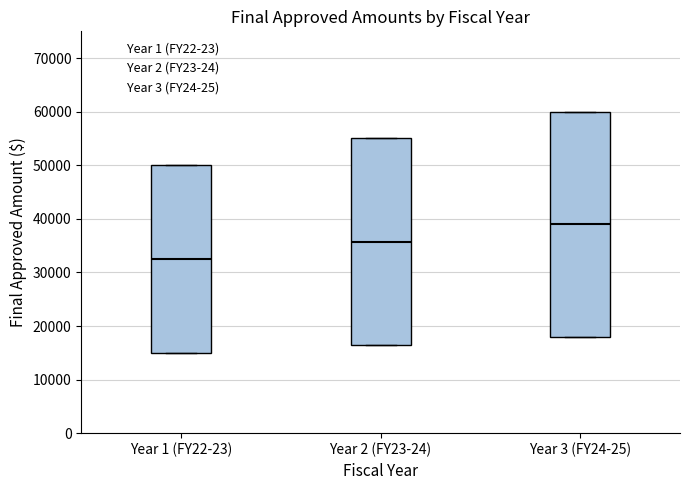

Where does the median line of the box for Year 3 (FY24-25) sit on the y-axis? The values are not printed on the chart, so give them approximately, as read against the axis.

39000